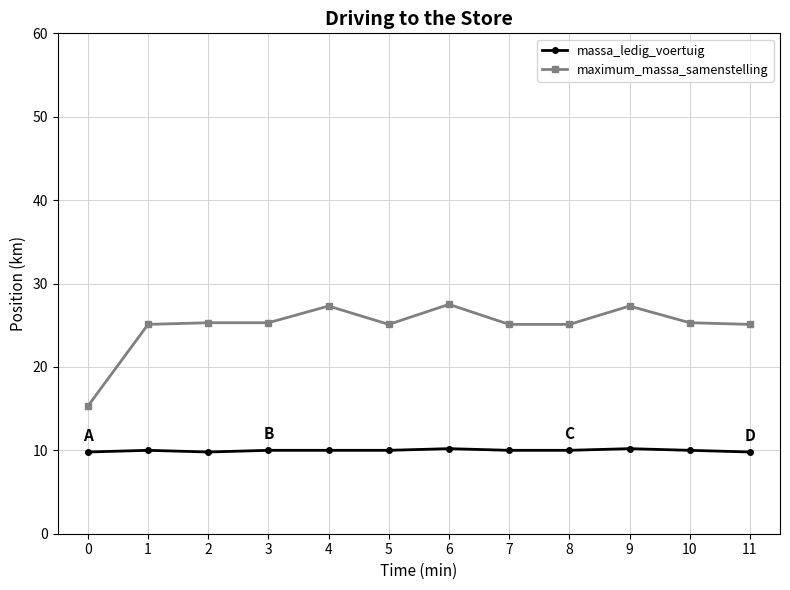

Rank the series at 6 from highest to lowest value.

maximum_massa_samenstelling, massa_ledig_voertuig